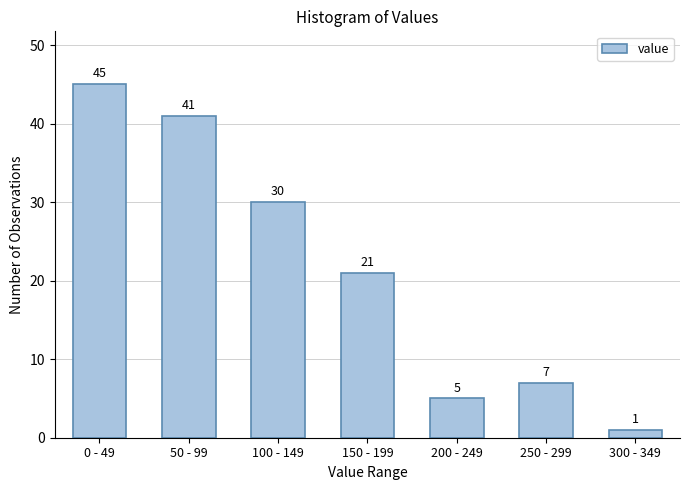

Reading right to left, transcribe all the data shown in this chart.

1	7	5	21	30	41	45